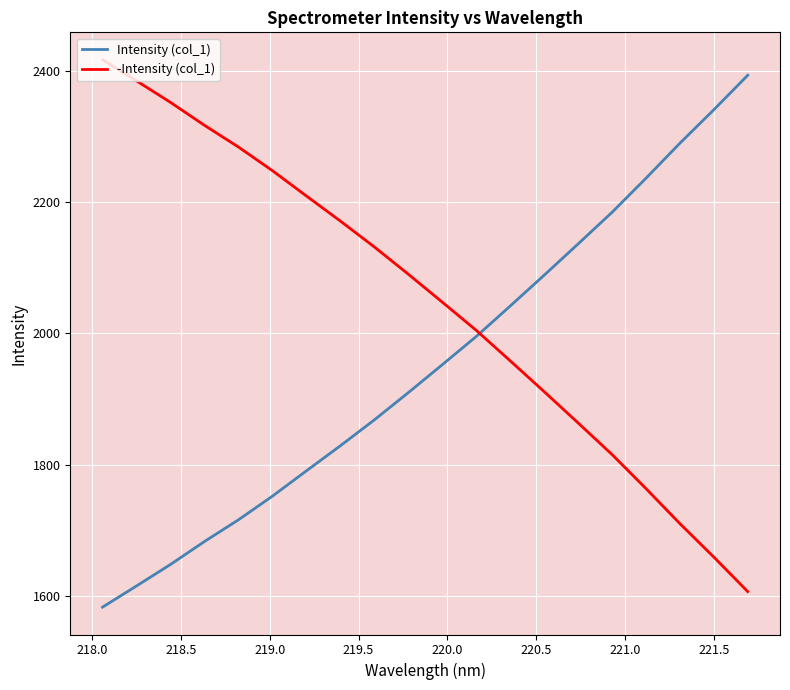

Which series has the largest total across all categories?

-Intensity (col_1)